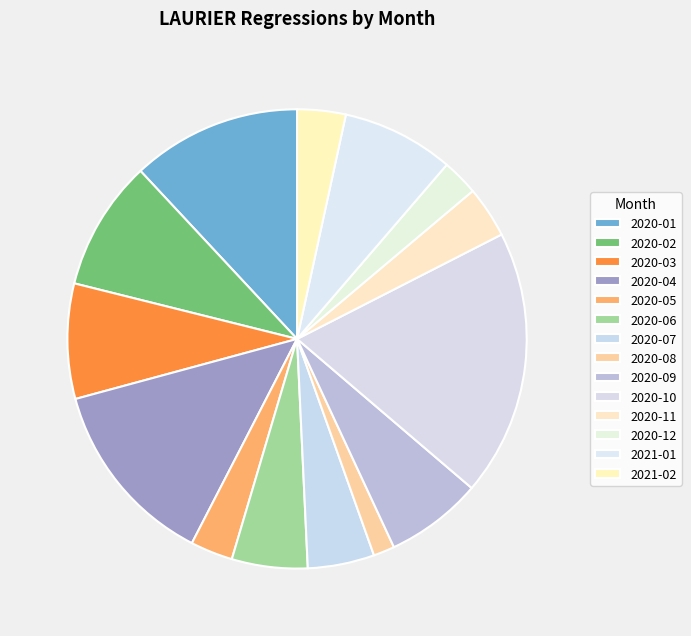

What percentage is the 2020-05 slice, to the nearest percent?

3%